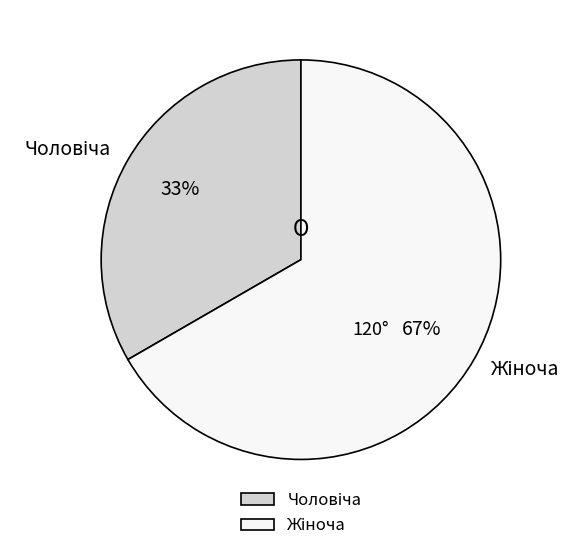

Is there a majority slice in this chart?

Yes